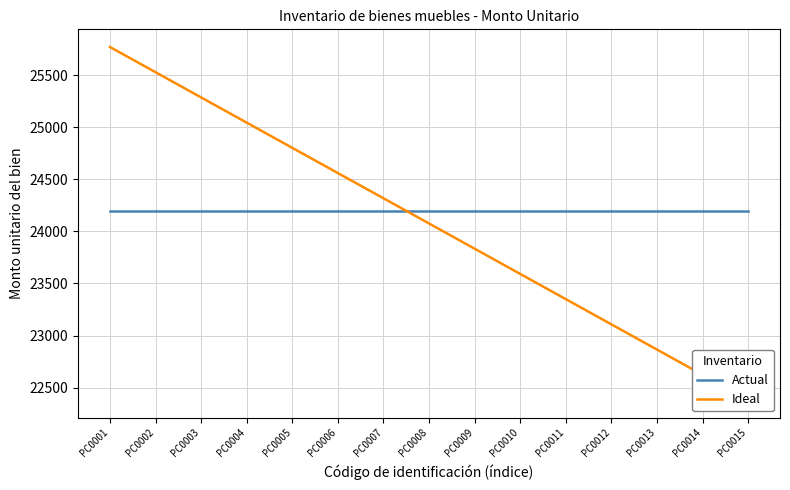

Does the chart have visible grid lines?

Yes